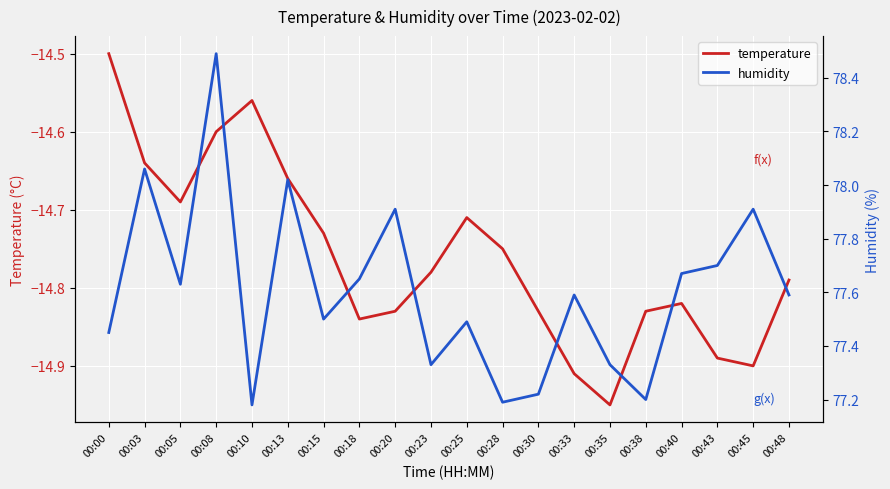

True or false: temperature and humidity cross at least once.

False